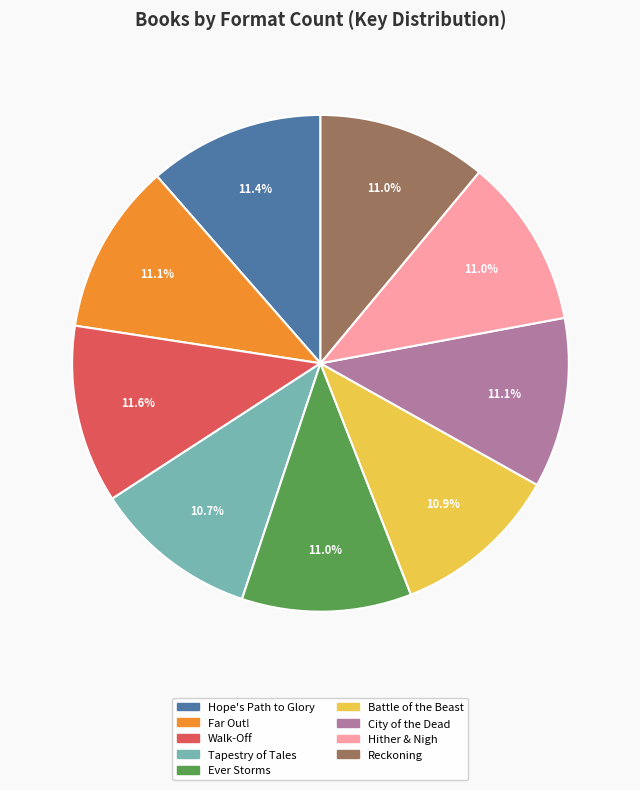

How much of the chart is everything except Ever Storms?

89.0%